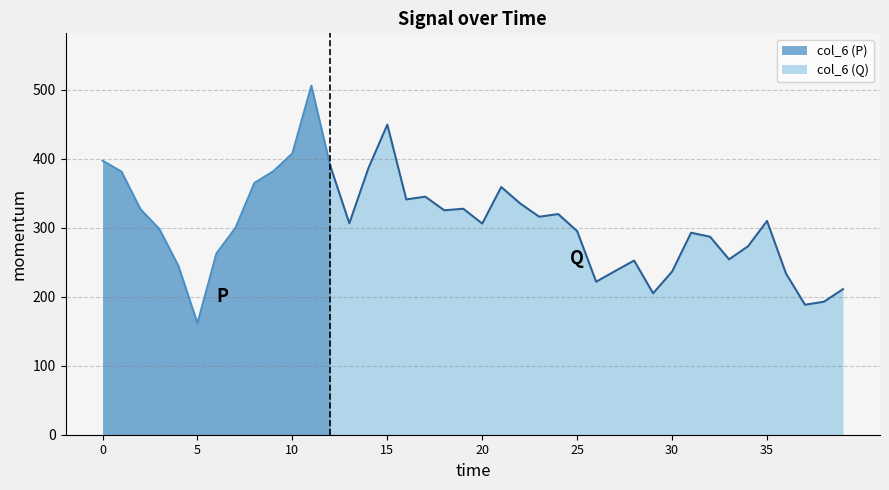

True or false: the data has more than 0 interior local peaks.

True